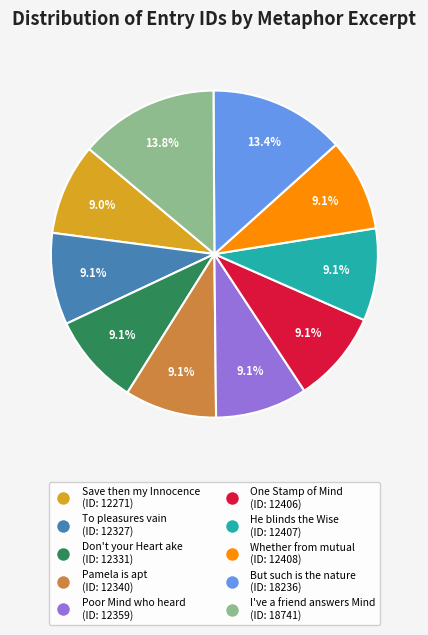

What is the ratio of the value at Save then my Innocence to the value at But such is the nature?

0.7